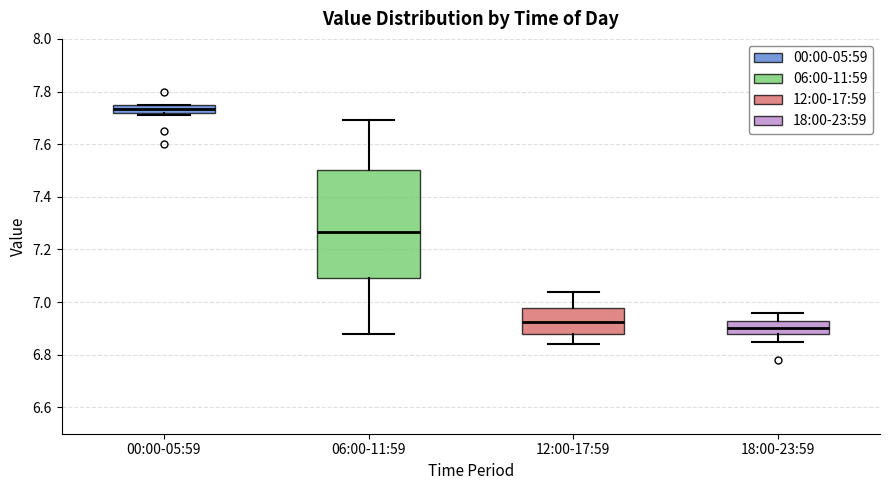

Which box's median line is the highest?

00:00-05:59